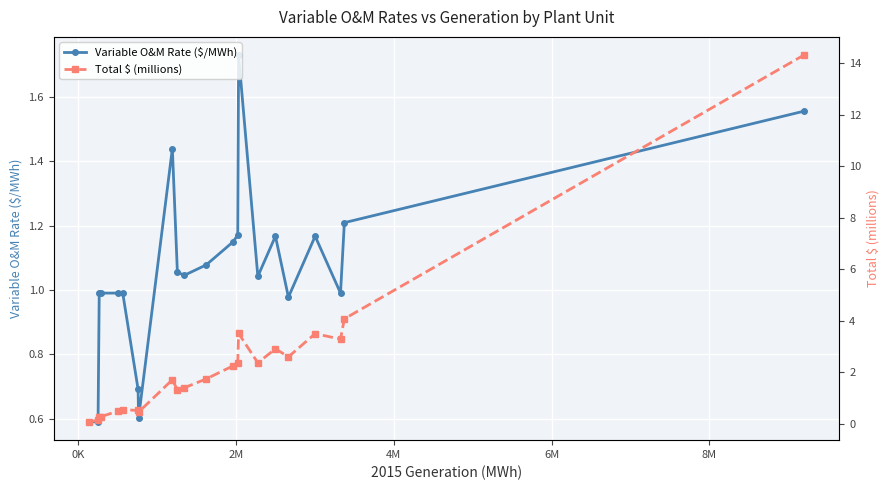

Which series has the largest range (max minus min)?

Total $ (millions)